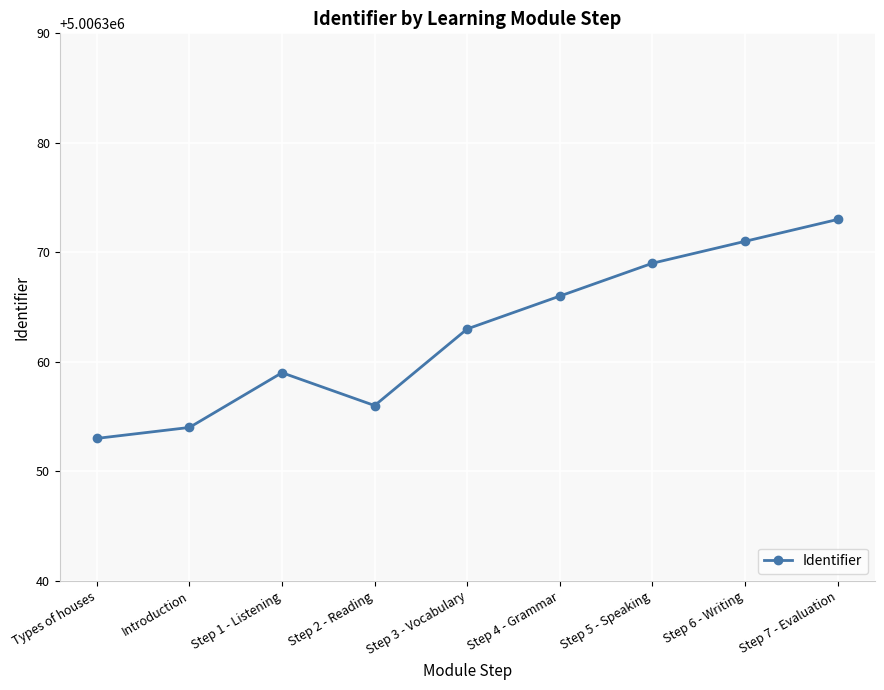

Count the values in the range 5006356 to 5006369.

5